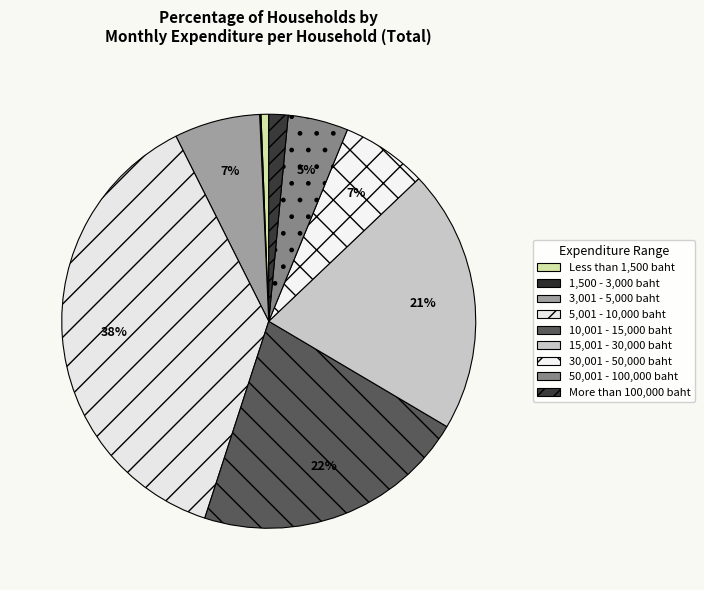

To the nearest percent, what is the combined percentage of 1,500 - 3,000 baht and 30,001 - 50,000 baht?

7%